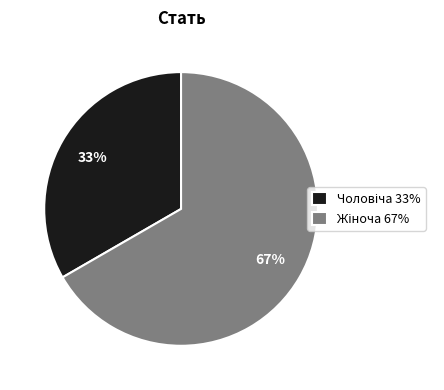

Does any single category account for the majority?

Yes